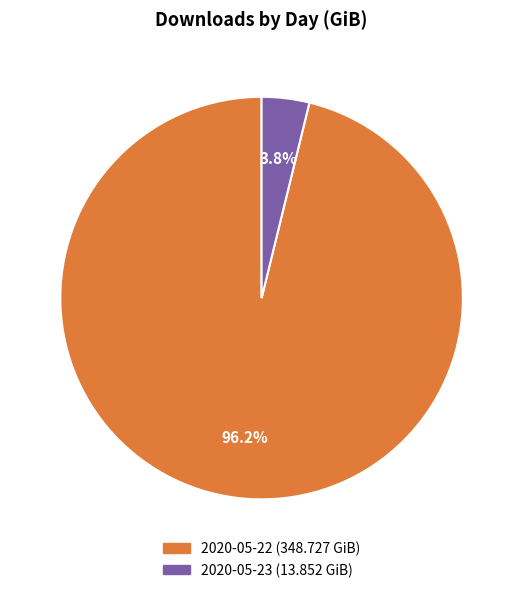

Is it true that 2020-05-23 is 14% of the pie?

False